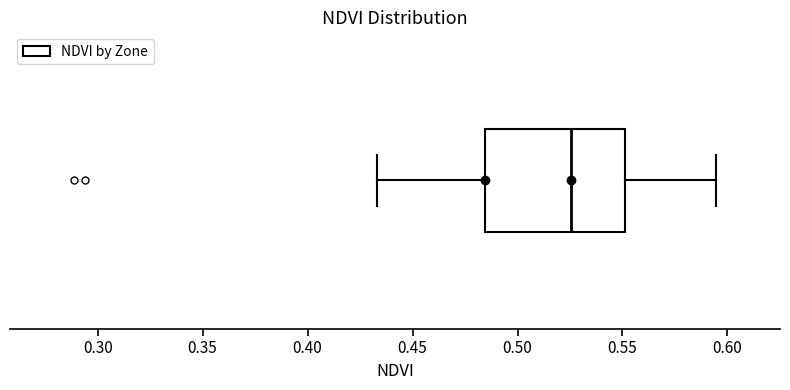

Where does the left whisker of the box end on the x-axis? The values are not printed on the chart, so give them approximately, as read against the axis.

0.435